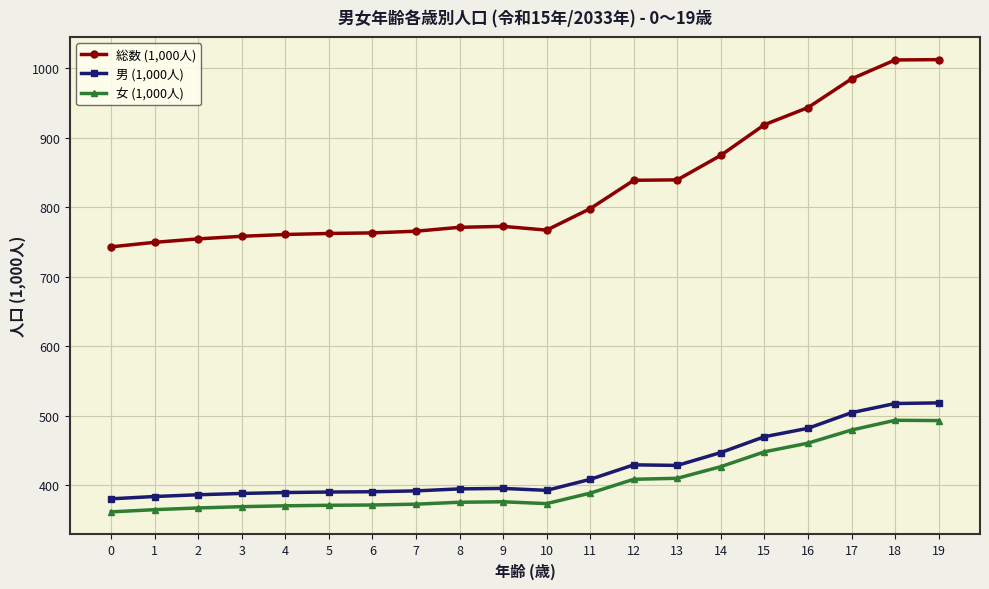

True or false: 総数 (1,000人) has more than 0 points higher than both neighbors.

True